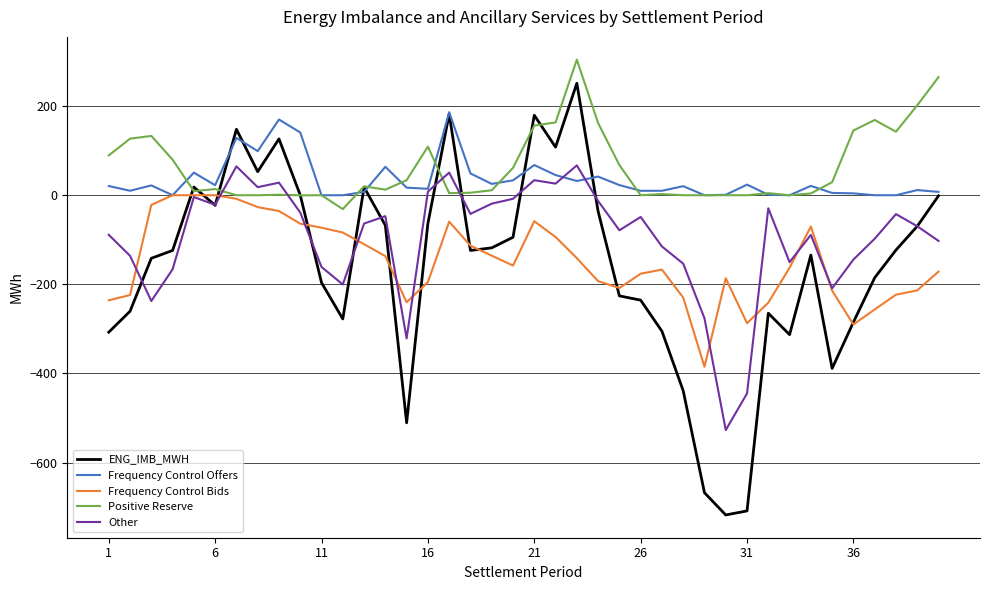

What is the minimum value for ENG_IMB_MWH?

-717.5